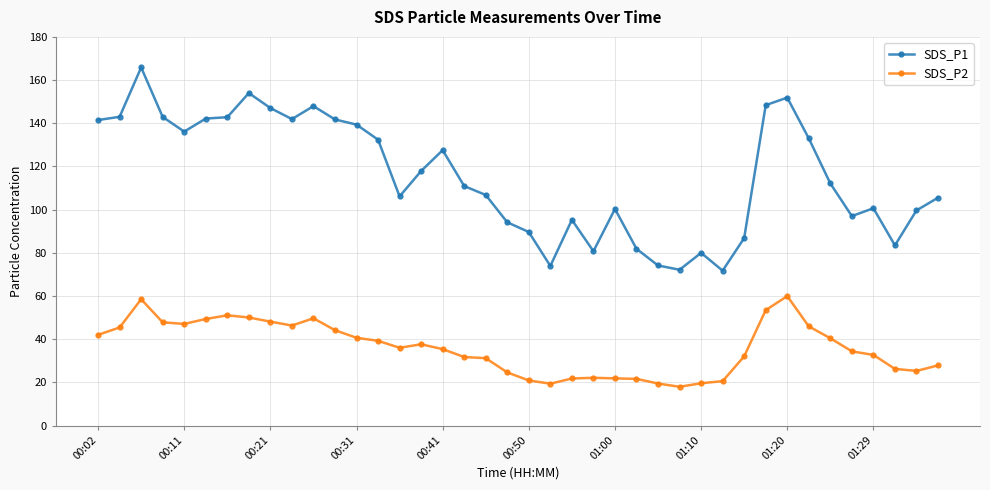

What is the minimum value shown in the chart?

18.0